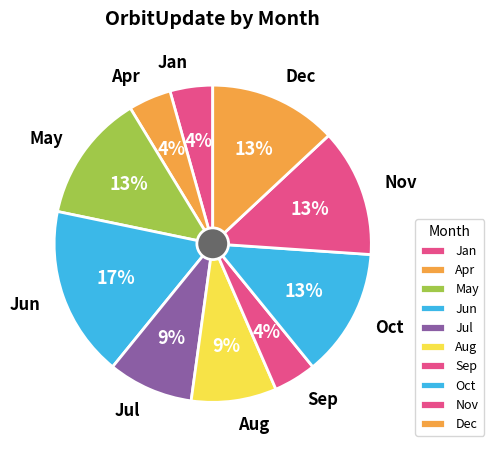

How many segments does this pie chart have?

10